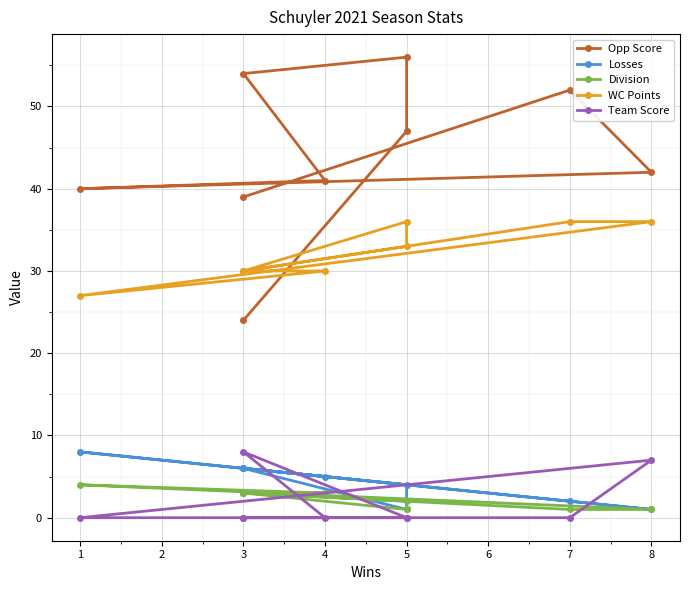

What is the value of the Losses point at the 8th from the left?

2